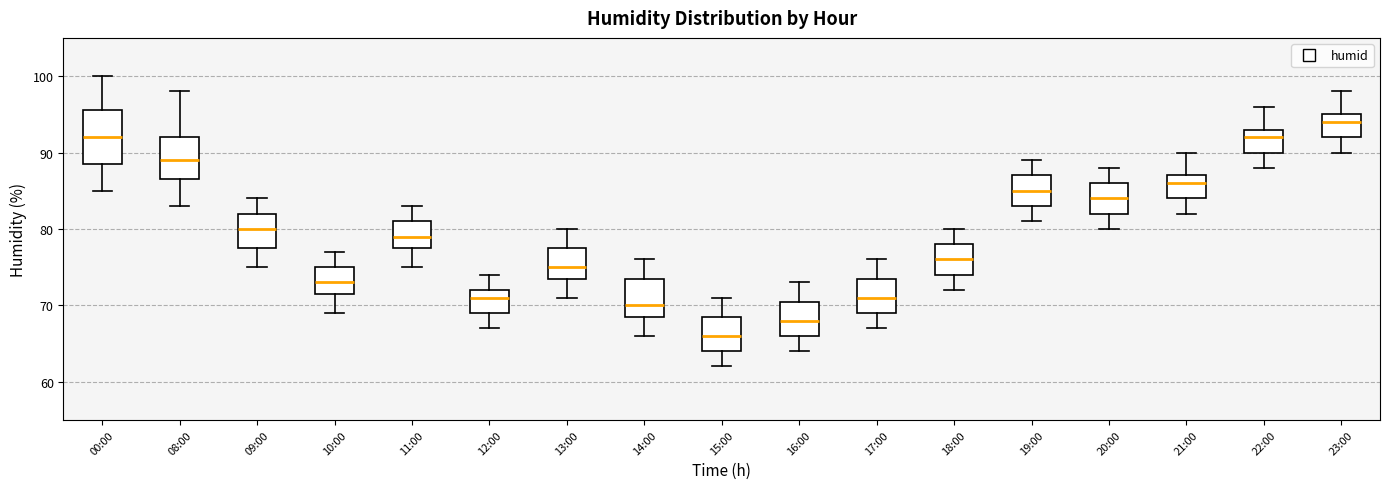

Reading left to right, read every box against the y-axis: the position of its median line, the range the box covers, and the ends of its whiskers. The values are not printed on the chart, so give them approximately, as read against the axis.

00:00: median 92, box 89 to 96, whiskers 85 to 100
08:00: median 89, box 87 to 92, whiskers 83 to 98
09:00: median 80, box 78 to 82, whiskers 75 to 84
10:00: median 73, box 72 to 75, whiskers 69 to 77
11:00: median 79, box 78 to 81, whiskers 75 to 83
12:00: median 71, box 69 to 72, whiskers 67 to 74
13:00: median 75, box 74 to 78, whiskers 71 to 80
14:00: median 70, box 69 to 74, whiskers 66 to 76
15:00: median 66, box 64 to 69, whiskers 62 to 71
16:00: median 68, box 66 to 71, whiskers 64 to 73
17:00: median 71, box 69 to 74, whiskers 67 to 76
18:00: median 76, box 74 to 78, whiskers 72 to 80
19:00: median 85, box 83 to 87, whiskers 81 to 89
20:00: median 84, box 82 to 86, whiskers 80 to 88
21:00: median 86, box 84 to 87, whiskers 82 to 90
22:00: median 92, box 90 to 93, whiskers 88 to 96
23:00: median 94, box 92 to 95, whiskers 90 to 98